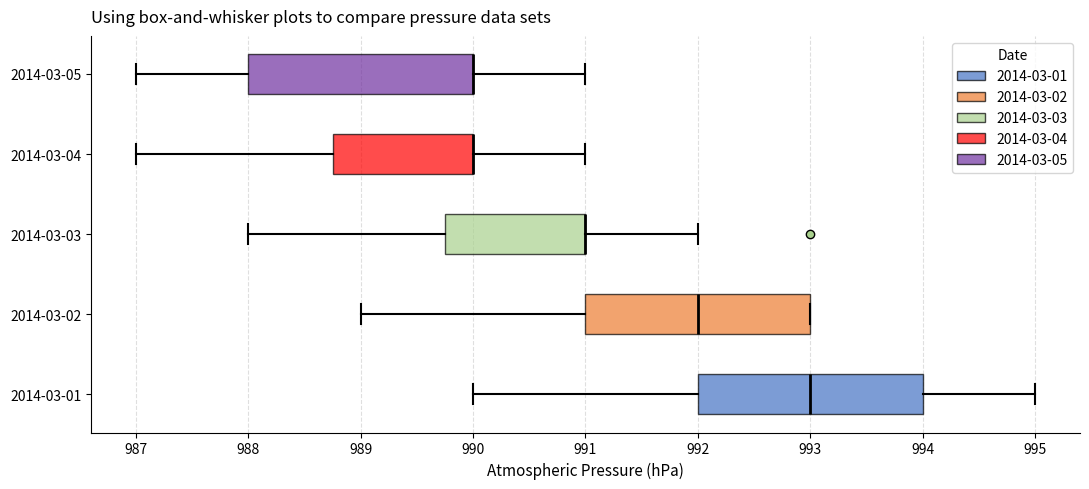

Reading bottom to top, read every box against the x-axis: the position of its median line, the range the box covers, and the ends of its whiskers. The values are not printed on the chart, so give them approximately, as read against the axis.

2014-03-01: median 993.0, box 992.0 to 994.0, whiskers 990.0 to 995.0
2014-03-02: median 992.0, box 991.0 to 993.0, whiskers 989.0 to 993.0
2014-03-03: median 991.0 (drawn on the box's right edge), box 989.8 to 991.0, whiskers 988.0 to 992.0
2014-03-04: median 990.0 (drawn on the box's right edge), box 988.8 to 990.0, whiskers 987.0 to 991.0
2014-03-05: median 990.0 (drawn on the box's right edge), box 988.0 to 990.0, whiskers 987.0 to 991.0